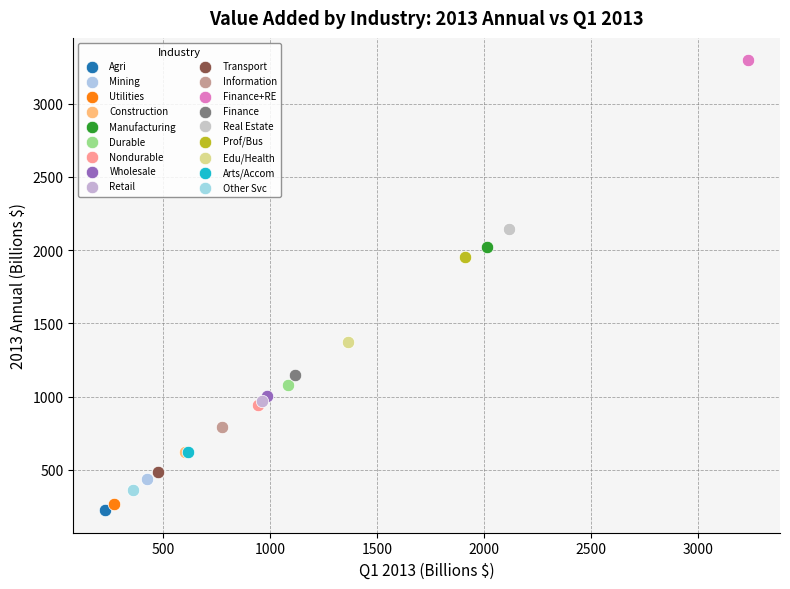

Which series reaches the maximum Y coordinate?

Finance+RE